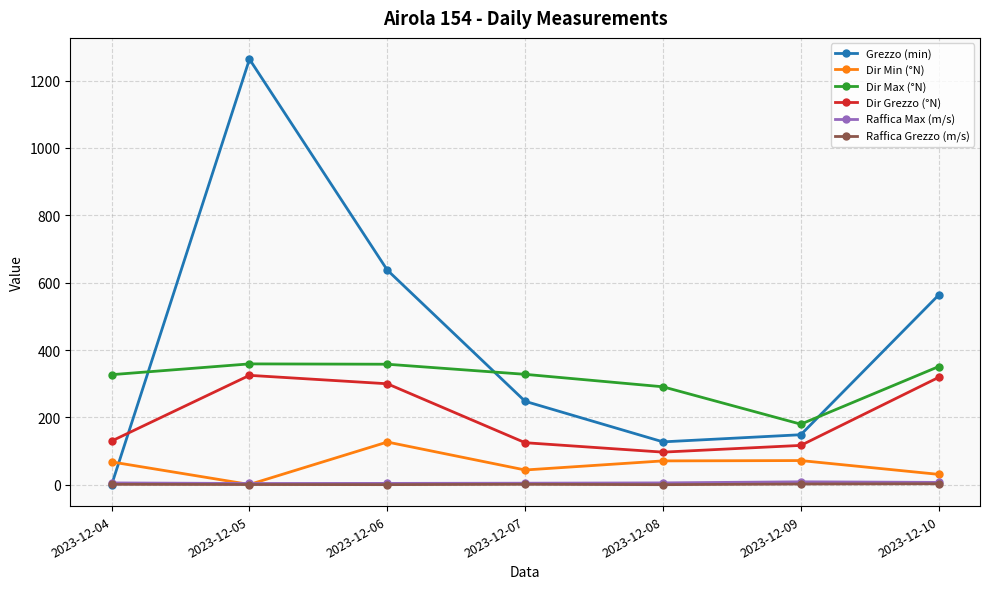

Where is the first local maximum for Grezzo (min)?

2023-12-05